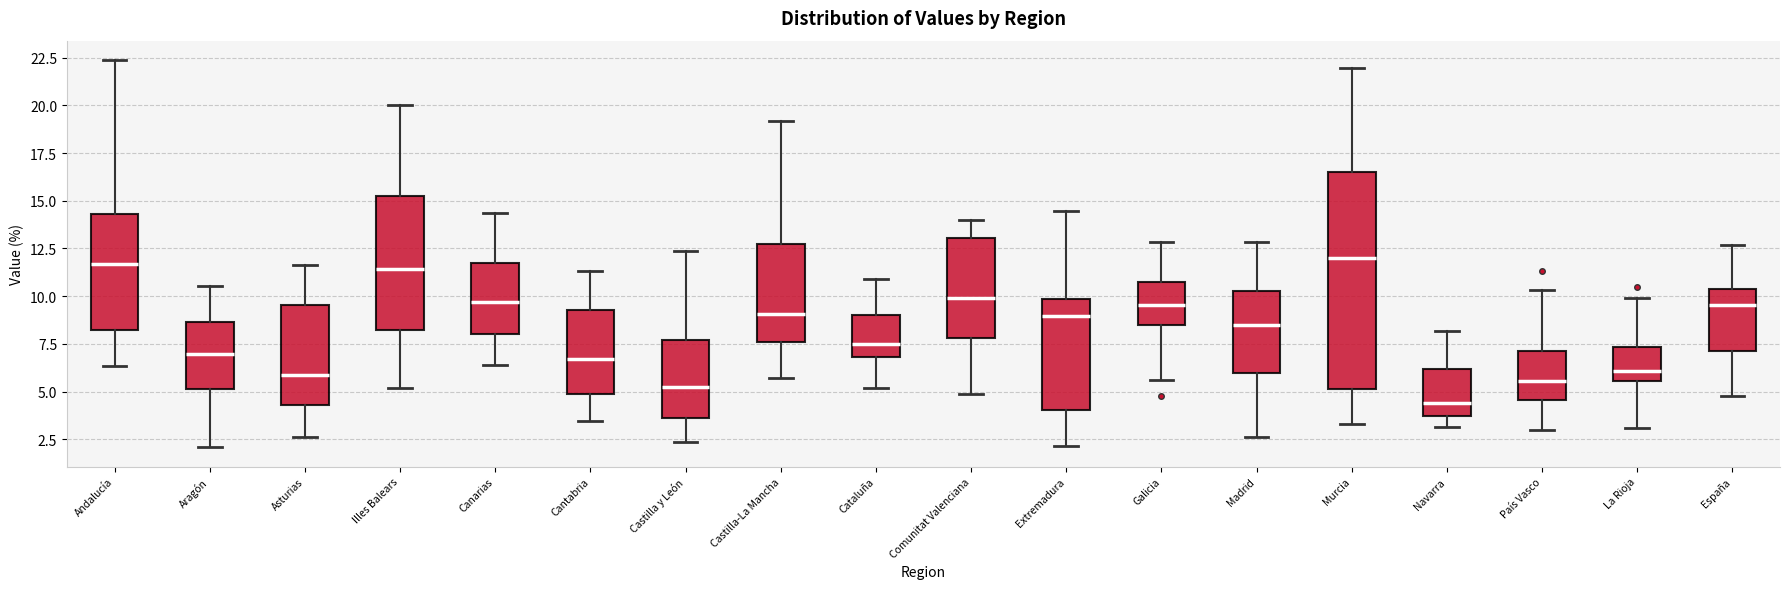

Which box's median line is the lowest?

Navarra